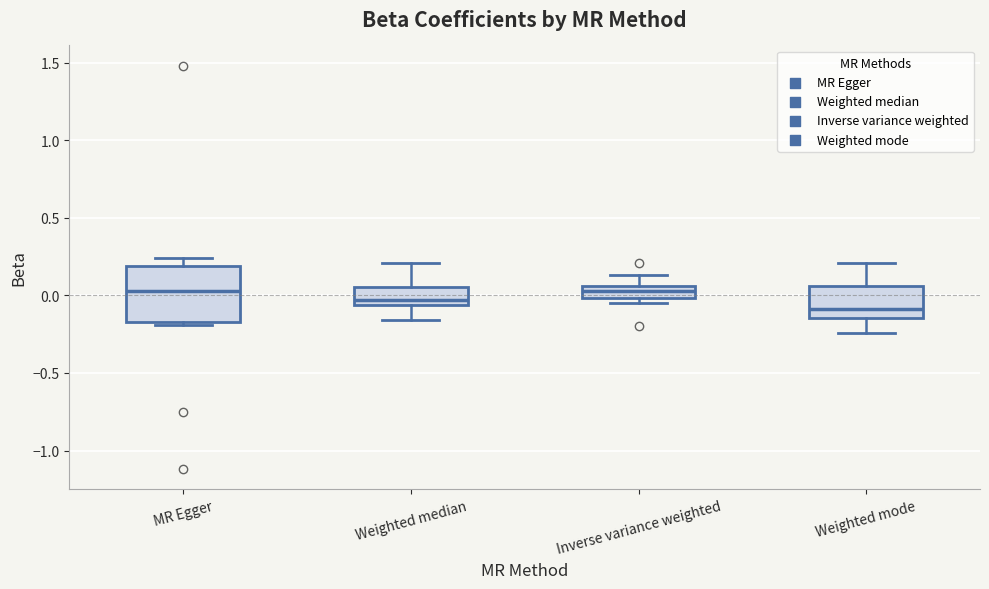

Which box's median line is the lowest?

Weighted mode